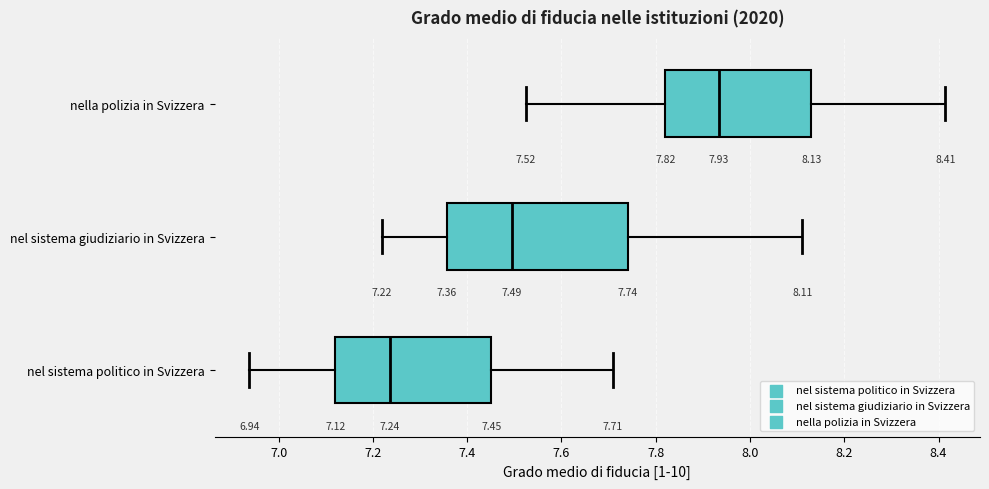

Which box has the furthest to the left median line?

nel sistema politico in Svizzera